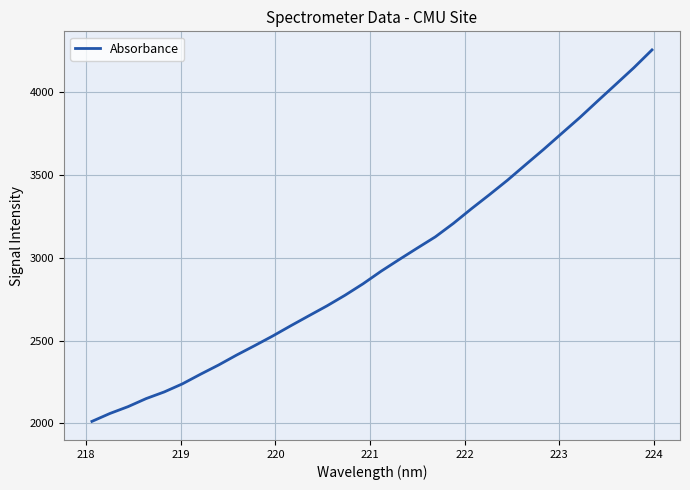

What is the difference between the maximum and minimum values?

2242.8